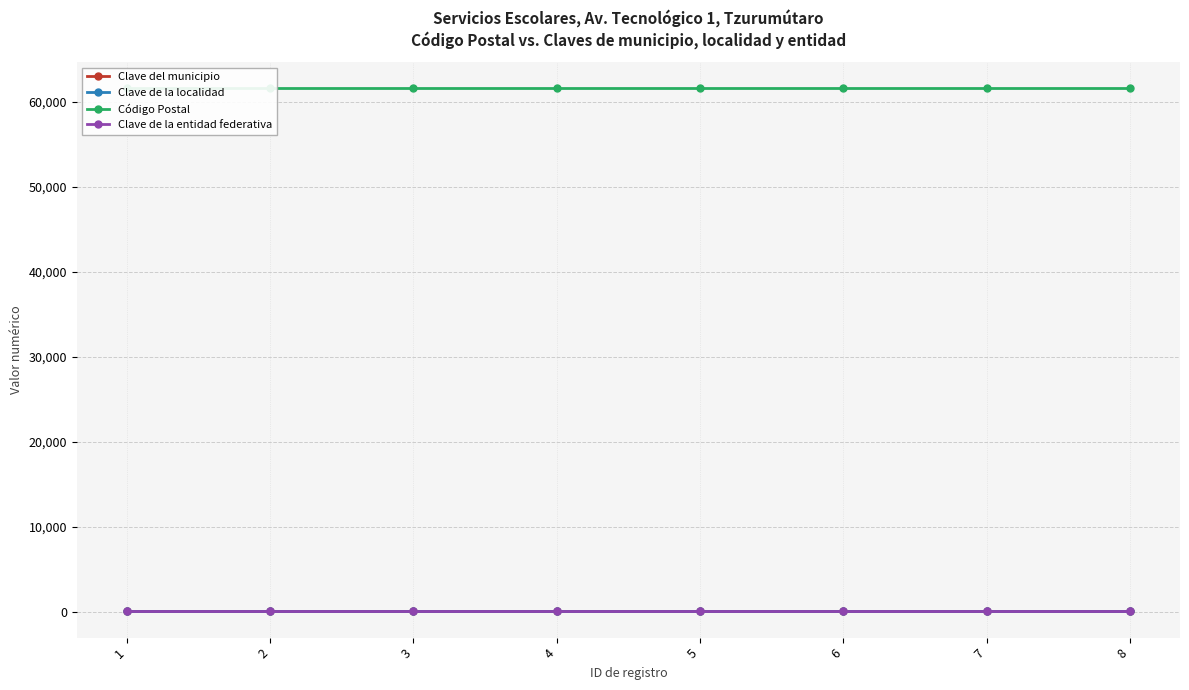

List the series in order of their peak value, lowest first.

Clave de la entidad federativa, Clave del municipio, Clave de la localidad, Código Postal